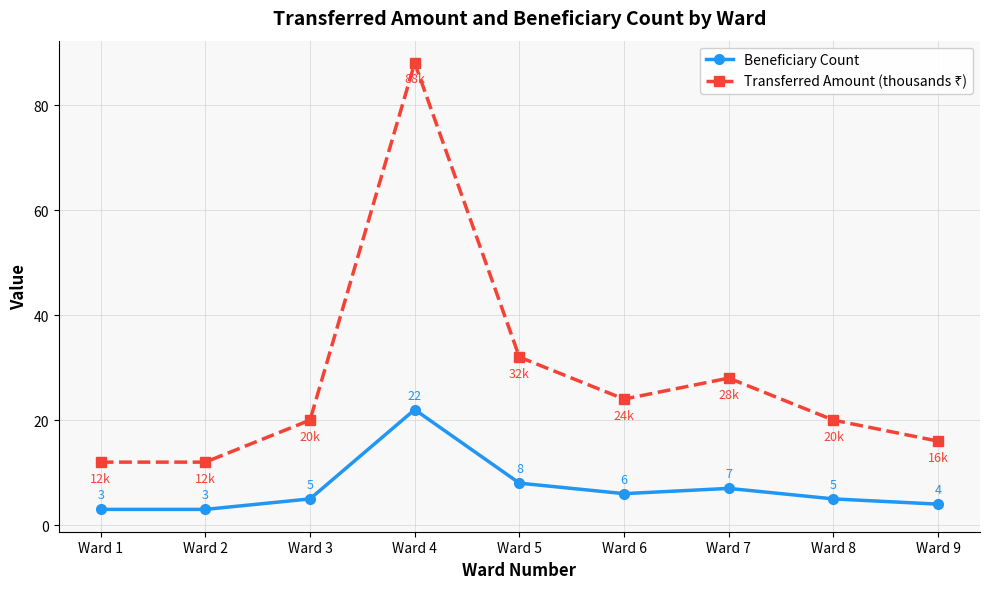

The value of Beneficiary Count at Ward 1 is 3. True or false?

True